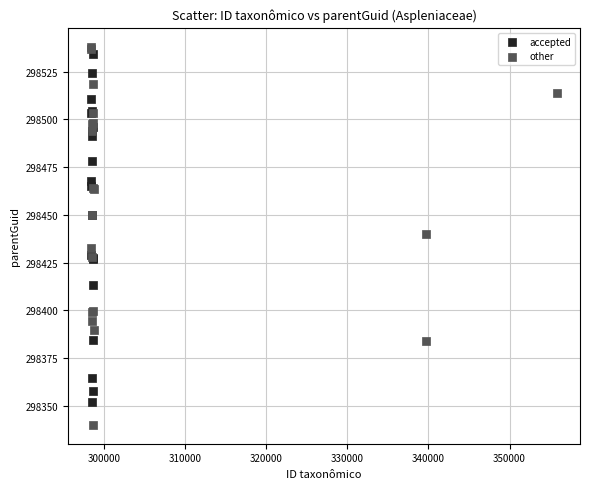

Which series has the widest spread of Y values?

other